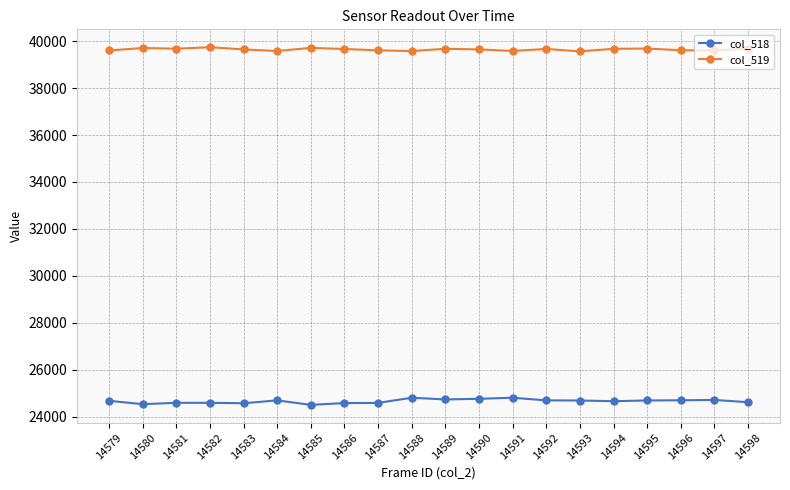

List the series in order of their overall mean, lowest first.

col_518, col_519